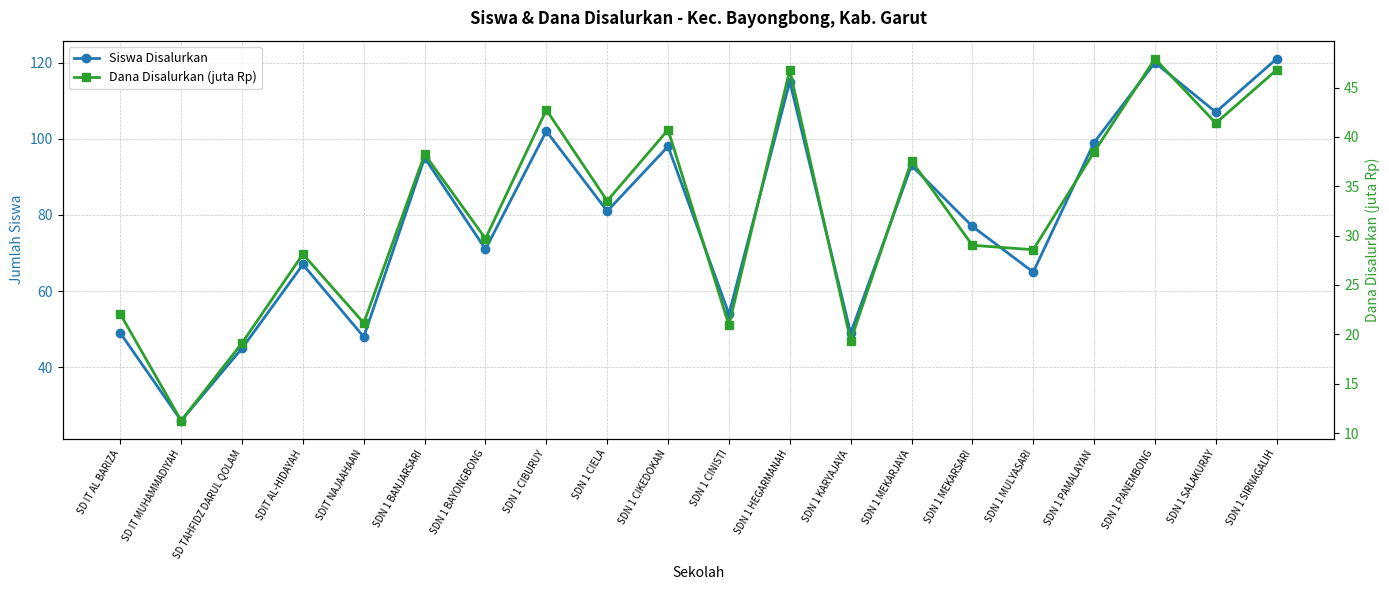

What is the total value across all series at SDN 1 CIKEDOKAN?

138.7